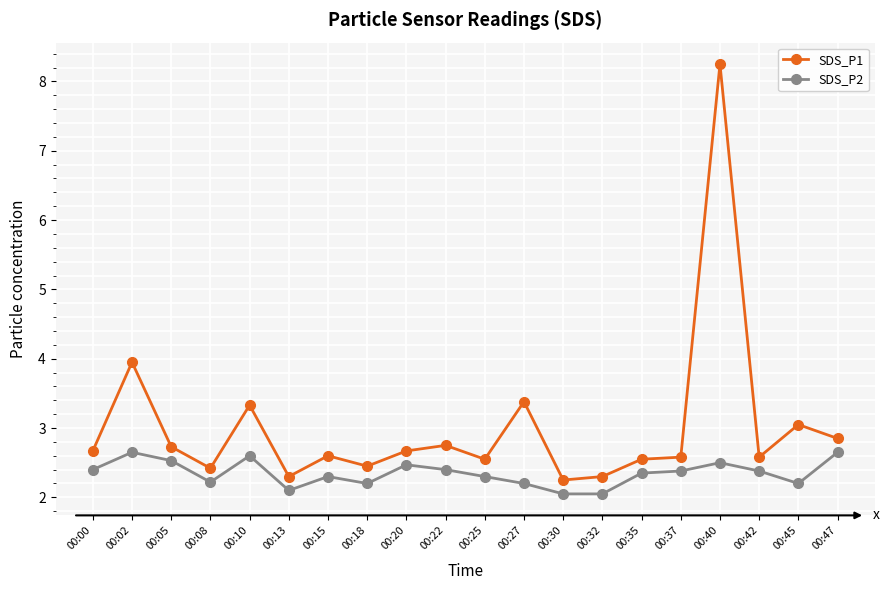

True or false: SDS_P1 and SDS_P2 intersect in this chart.

False